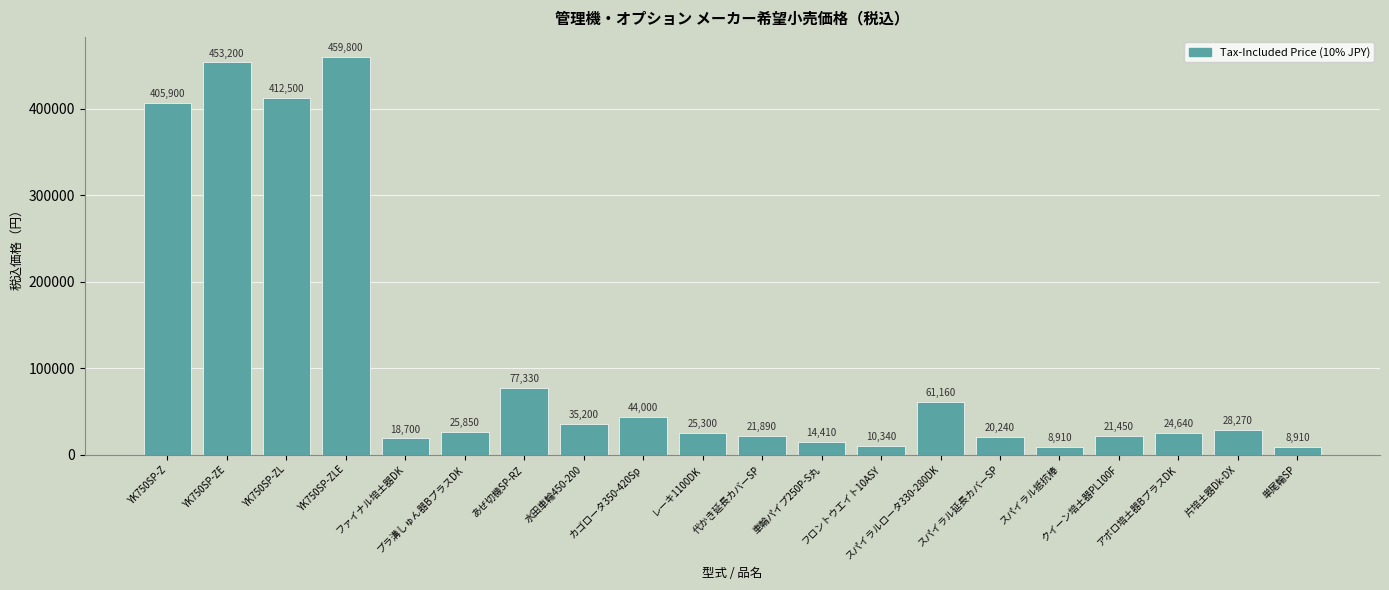

Are the bars grouped side by side (vs. stacked)?

No